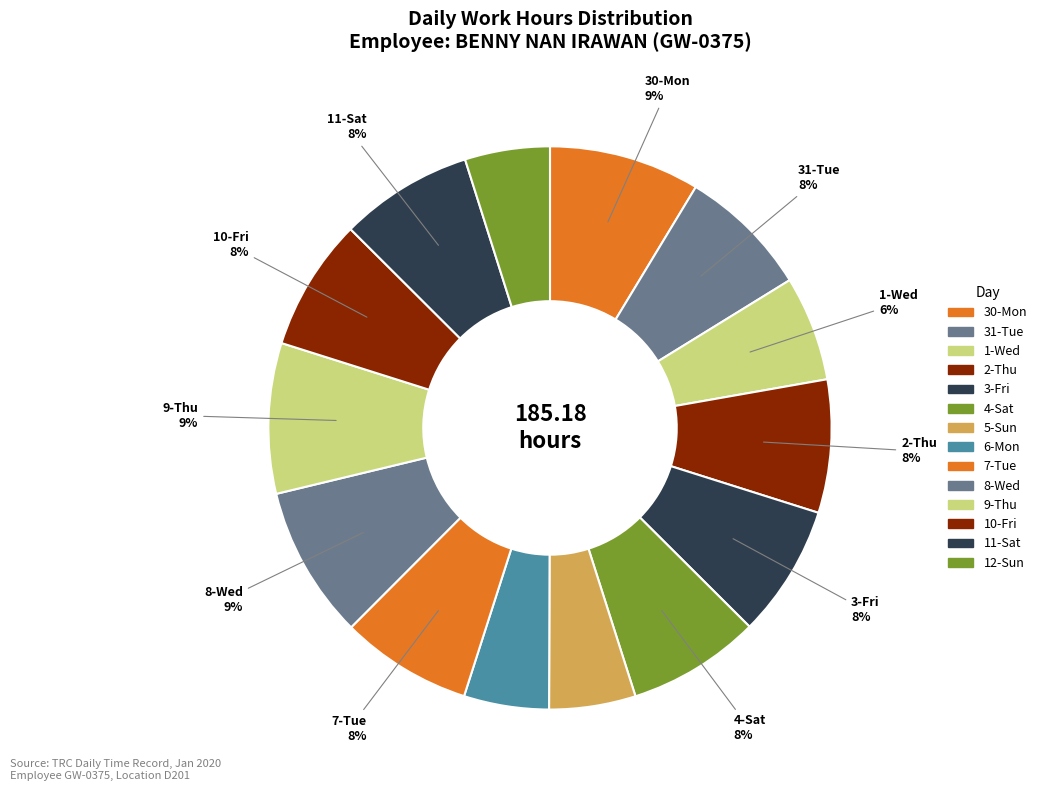

How many slices are in this pie chart?

14